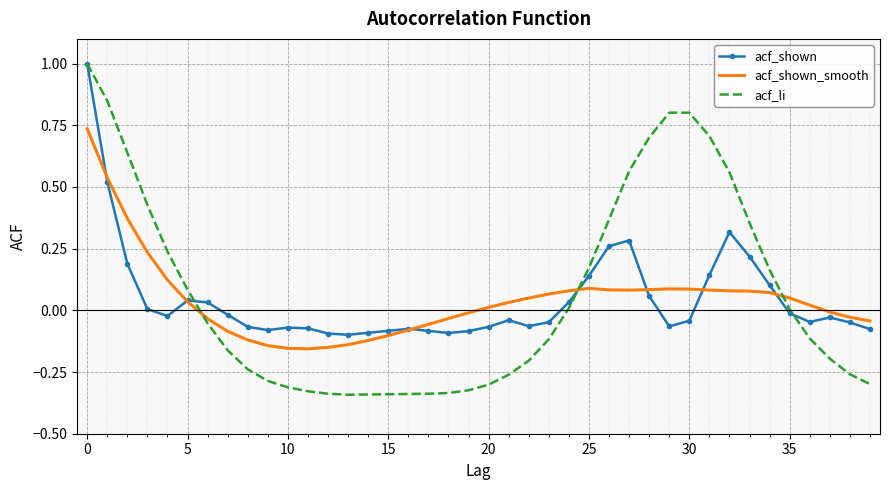

Which series ends up on top after the final intersection of acf_li and acf_shown_smooth?

acf_shown_smooth